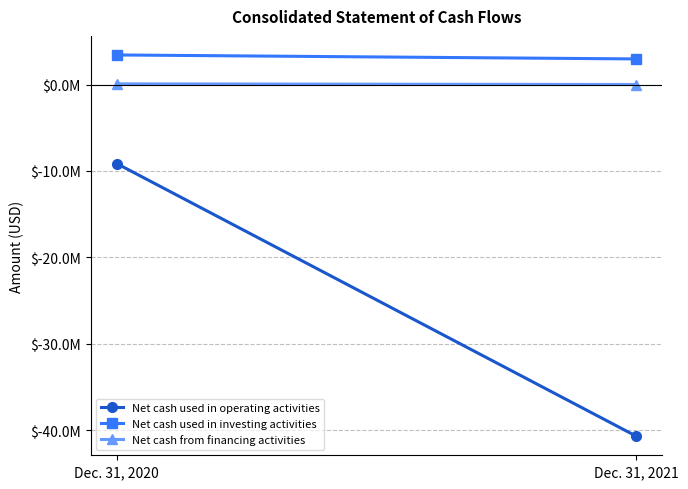

At which label does Net cash from financing activities reach its minimum?

Dec. 31, 2021